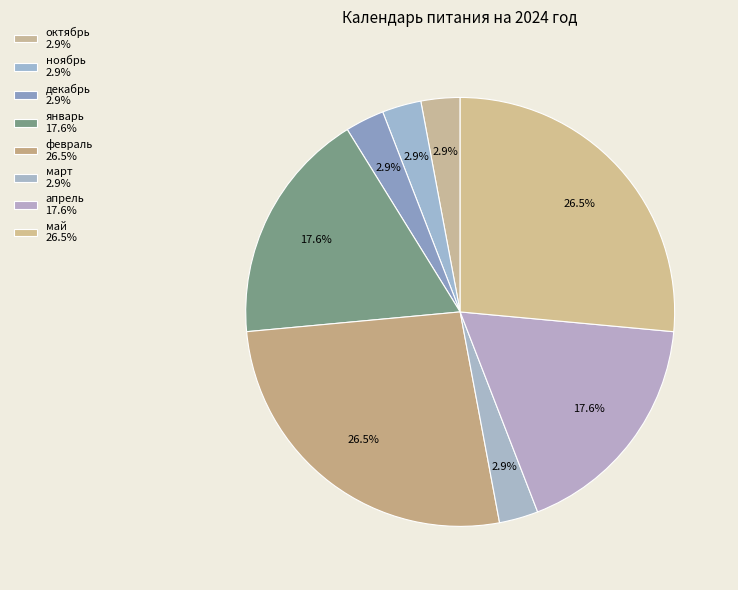

To the nearest percent, what is the average slice percentage?

12%